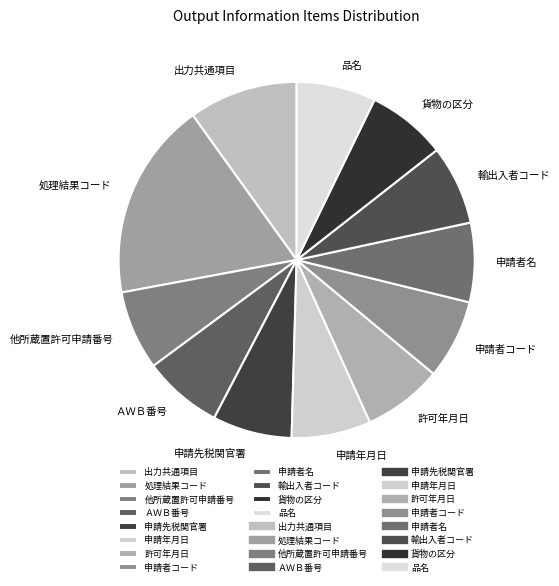

Is it true that 処理結果コード is 6% of the pie?

False